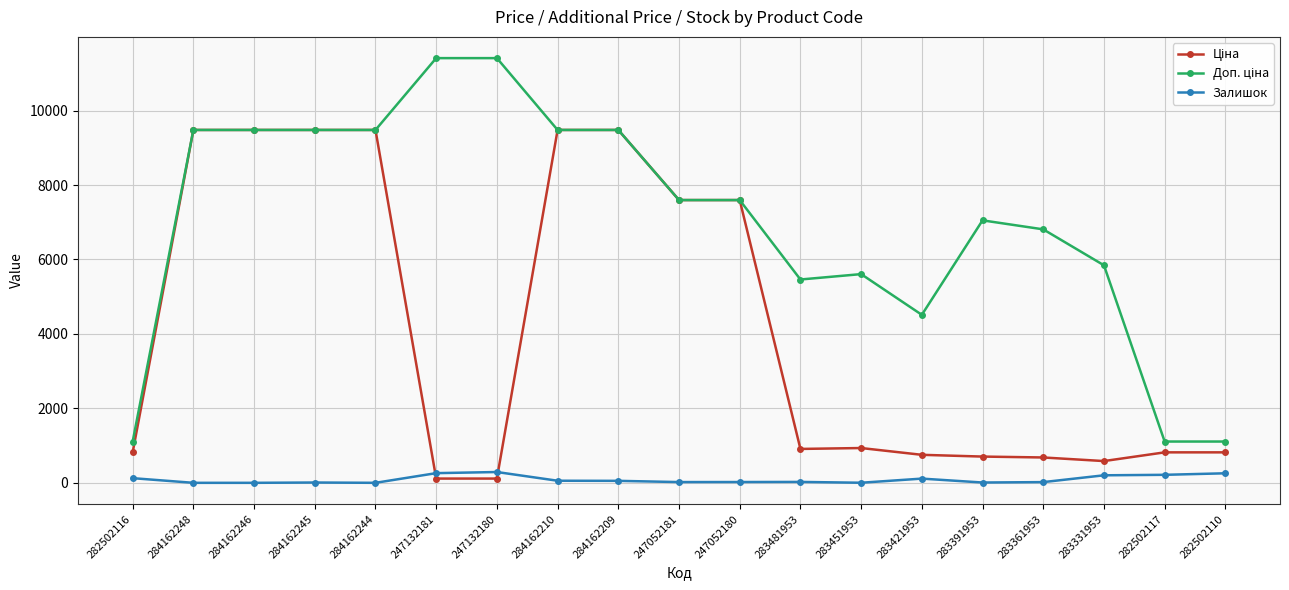

How many lines are shown in the chart?

3